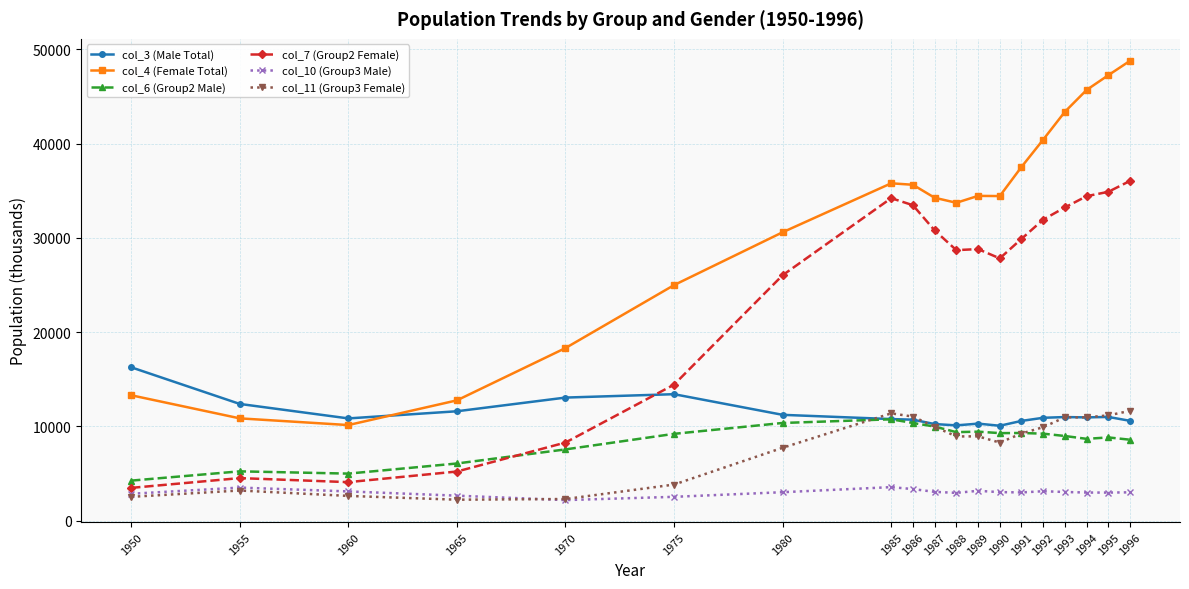

Which series has the largest range (max minus min)?

col_4 (Female Total)